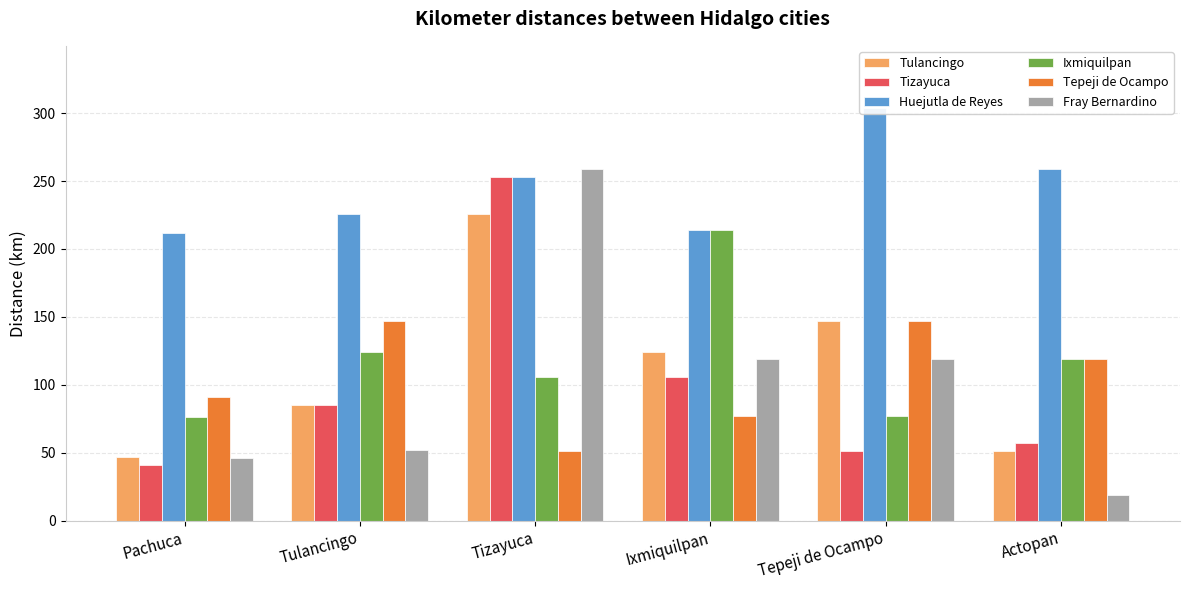

At how many categories does at least one series exceed 27?

6